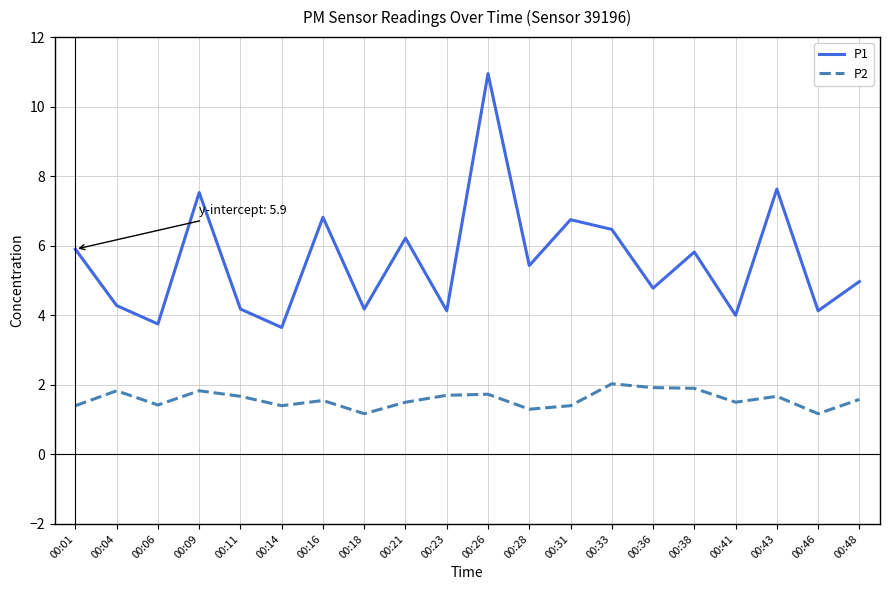

True or false: P1 and P2 cross at least once.

False